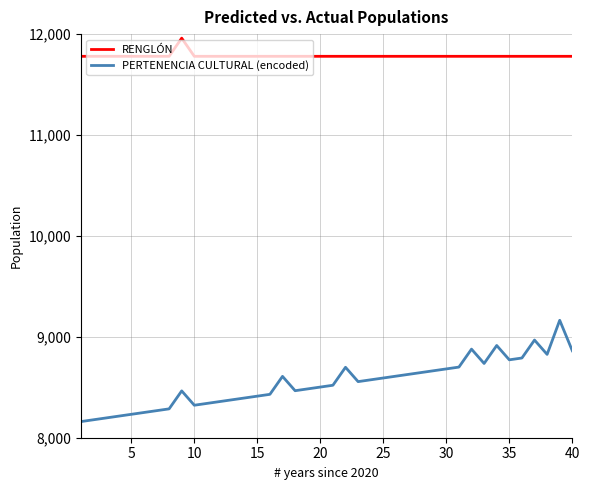

What is the minimum value for RENGLÓN?

11780